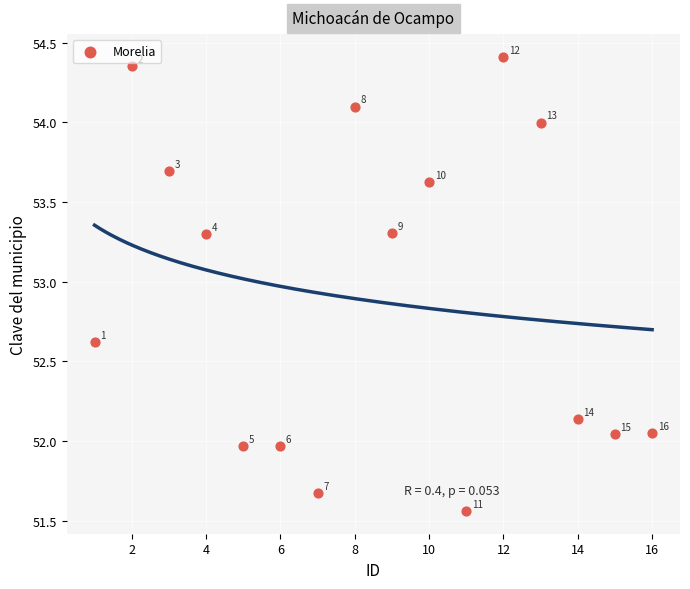

What is the range of Y values (max minus min)?

2.8